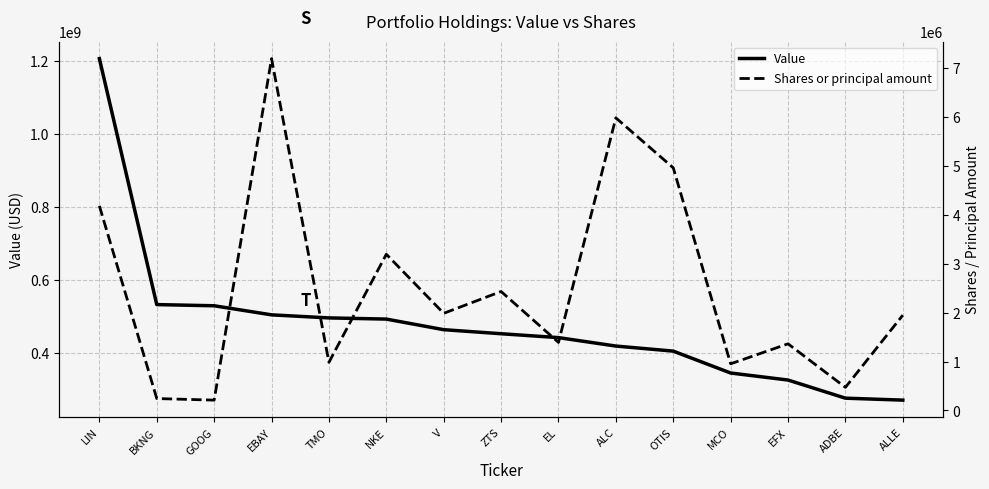

What is the approximate value of Value at OTIS?

405620000